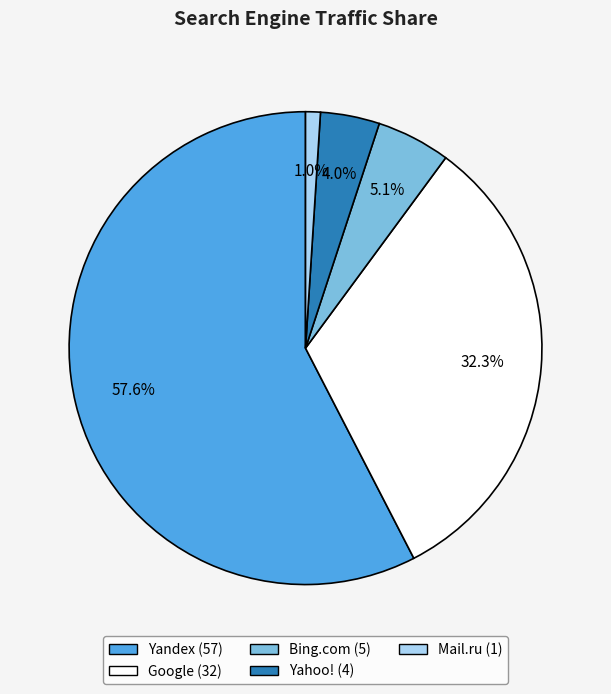

How many segments does this pie chart have?

5